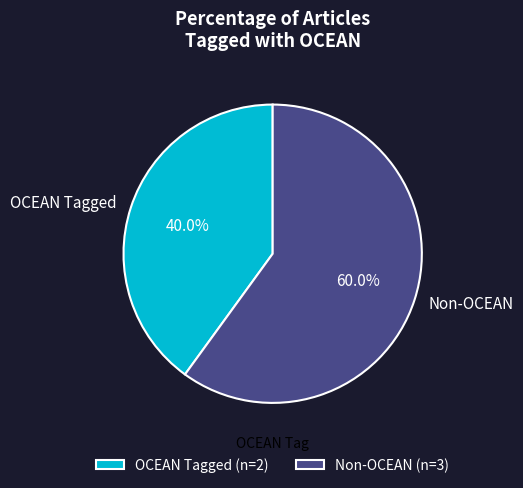

Count the number of slices in the pie.

2